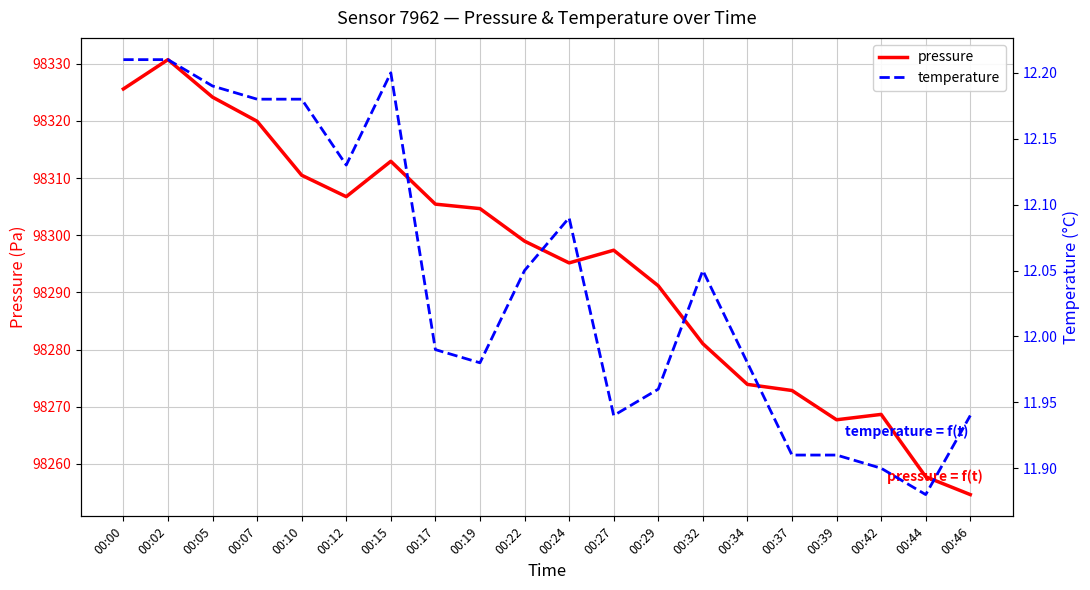

Which has a higher value, 00:15 or 00:17?

00:15